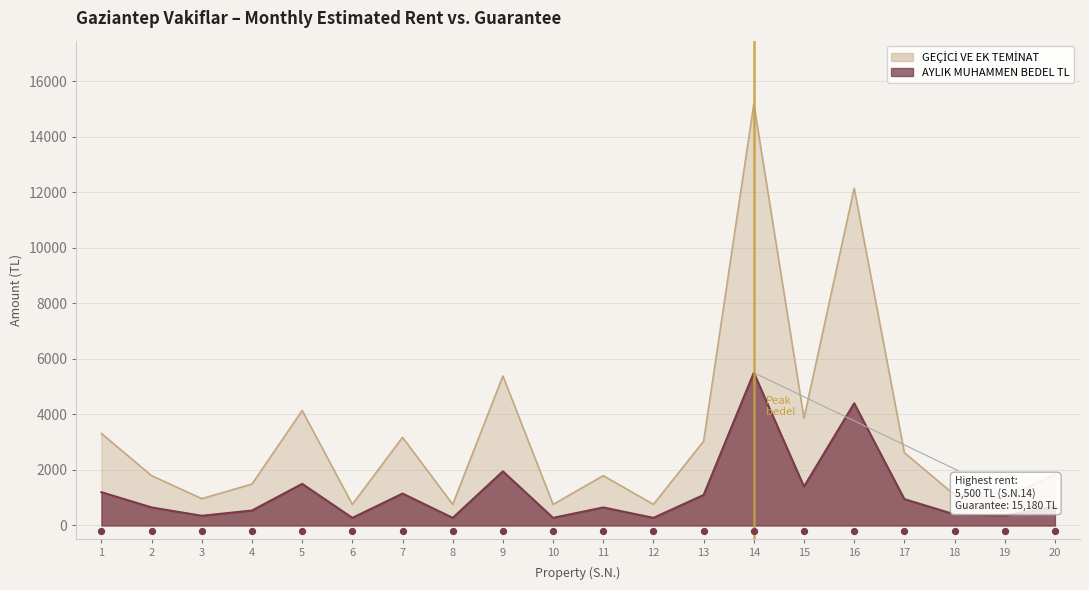

What is the total value across all series at 3?

1316